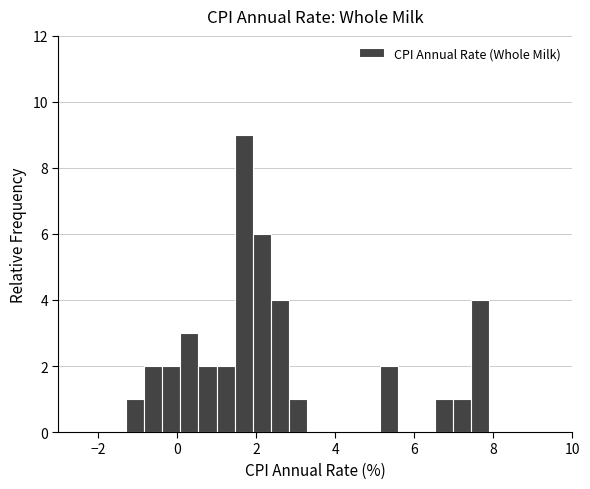

Around what value on the x-axis is the tallest bar? Give the approximate position of its centre, as read against the axis.

1.6